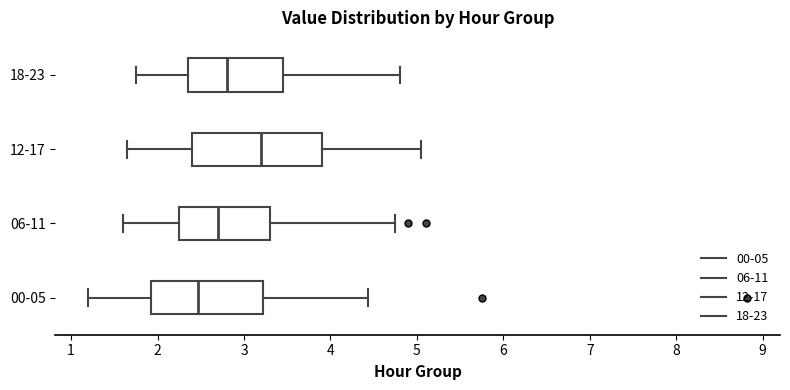

Which box has the furthest to the right median line?

12-17